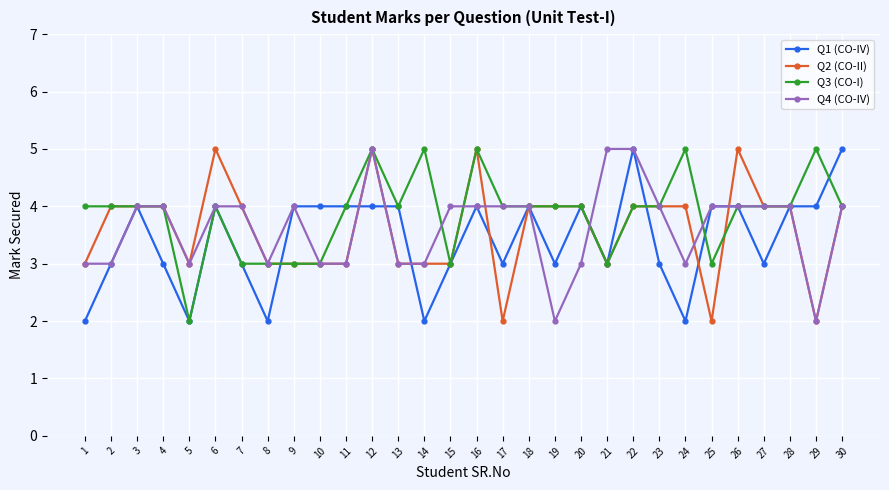

Read the Q4 (CO-IV) value at 26.

4